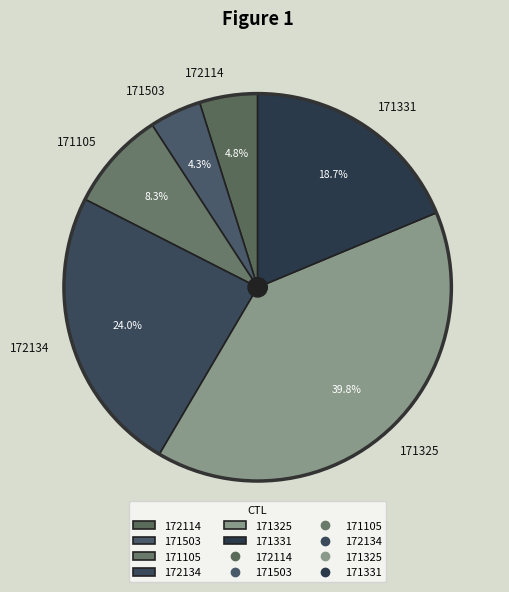

Which slice is the largest?

171325